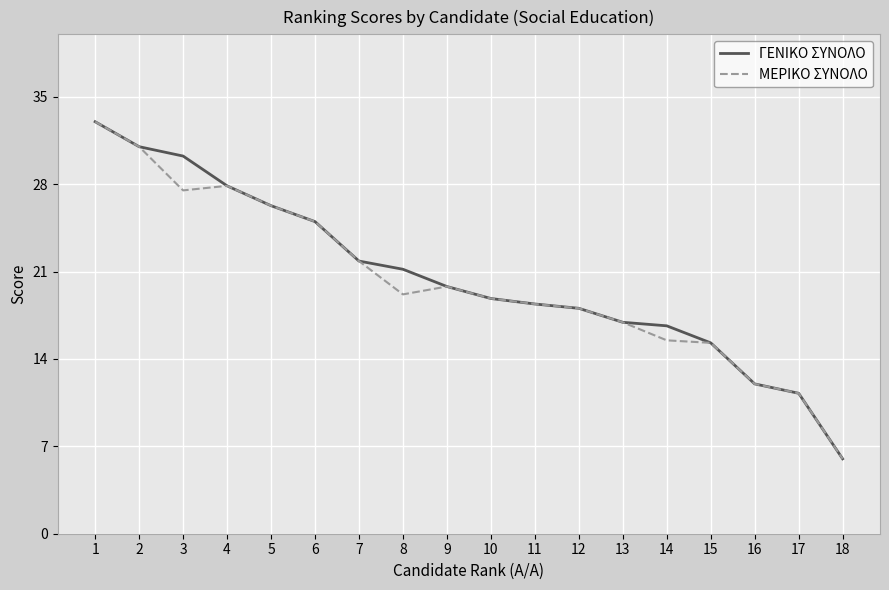

What is the greatest value displayed?

33.0